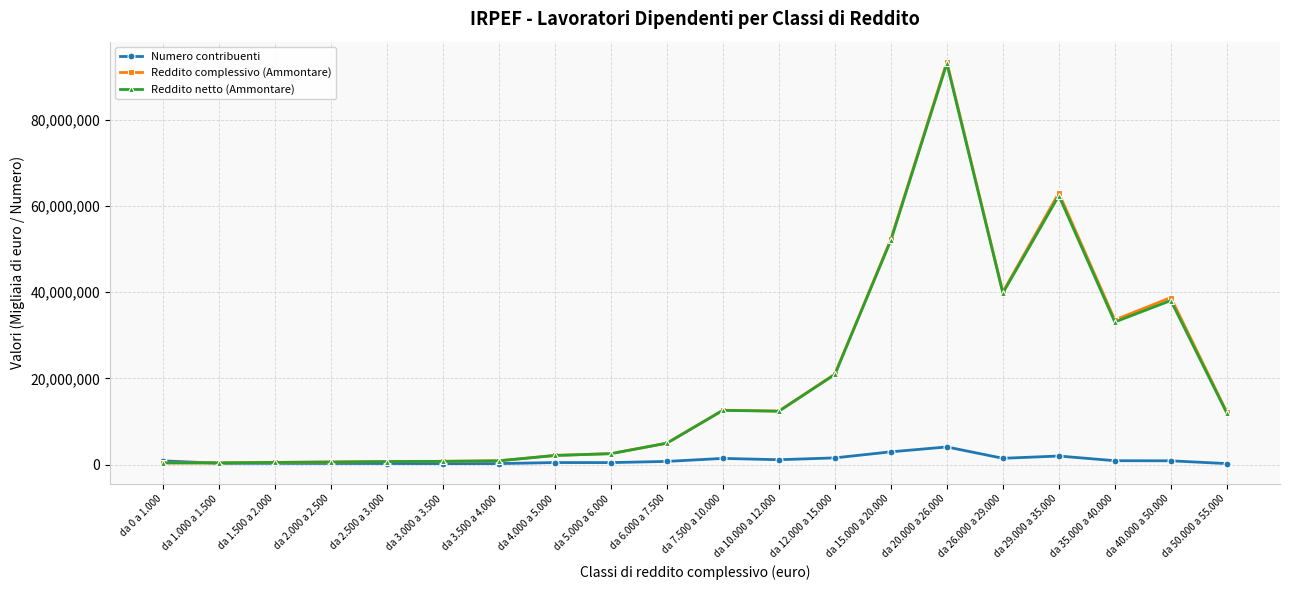

At which label does Reddito netto (Ammontare) reach its peak?

da 20.000 a 26.000